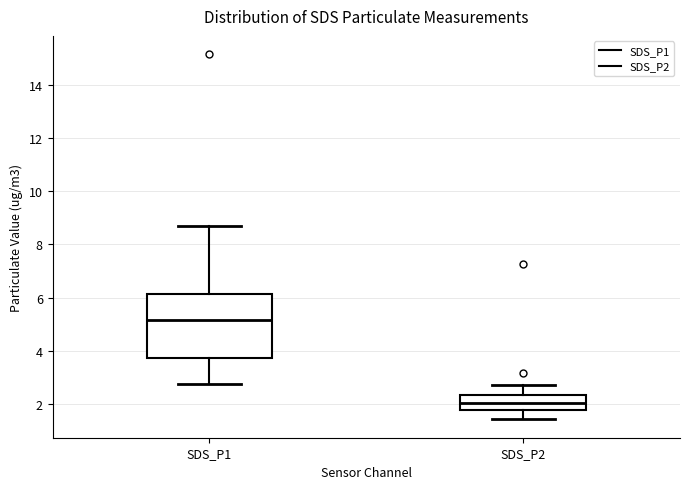

Reading left to right, transcribe this box plot: for each box, give where its median line is, the range the box spans, and where its two whiskers end, as read against the y-axis. The values are not printed on the chart, so give them approximately, as read against the axis.

SDS_P1: median 5.2, box 3.8 to 6.2, whiskers 2.8 to 8.6
SDS_P2: median 2.0, box 1.8 to 2.4, whiskers 1.4 to 2.8